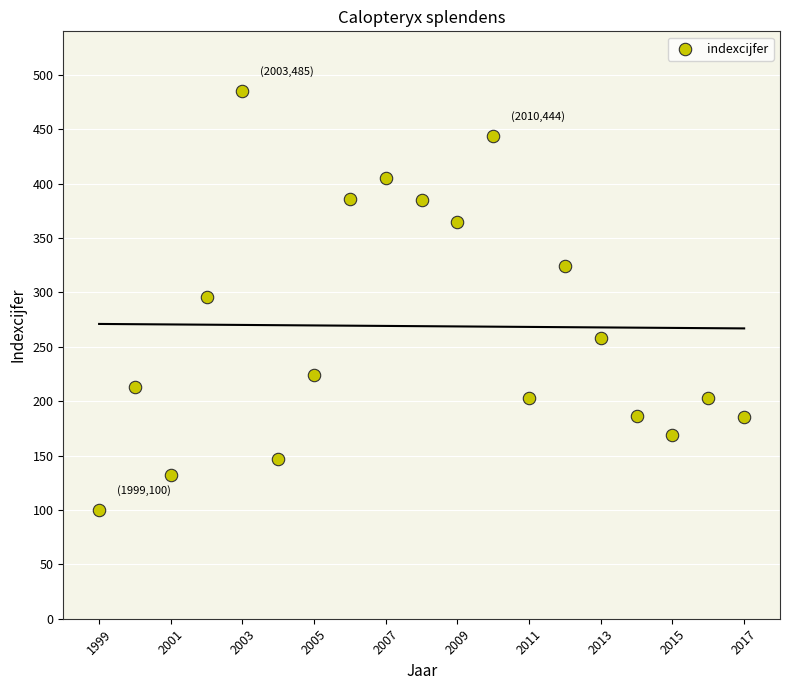

How many points are shown in the scatter plot?

19